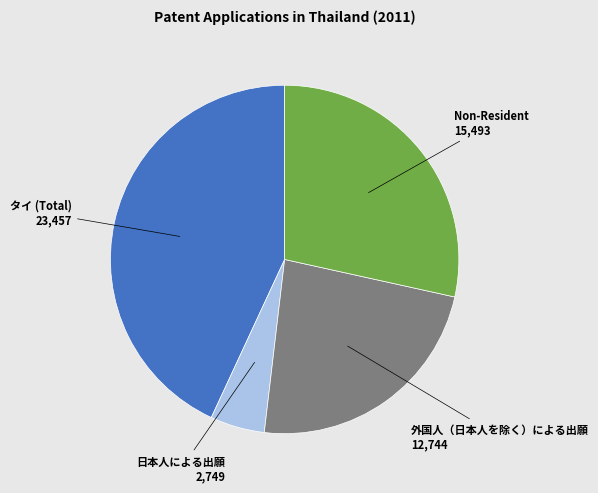

Which has a higher value, 日本人による出願 or タイ (Total)?

タイ (Total)